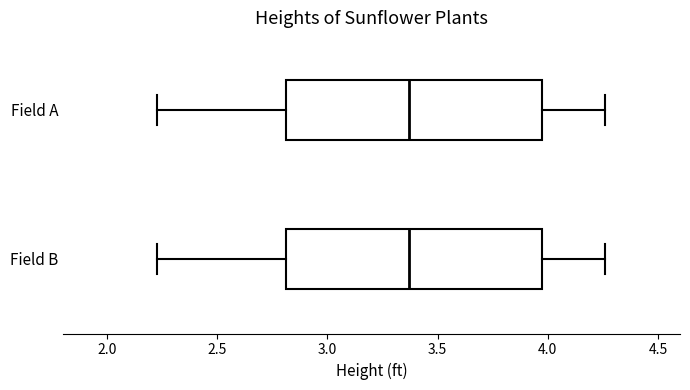

Reading bottom to top, read every box against the x-axis: the position of its median line, the range the box covers, and the ends of its whiskers. The values are not printed on the chart, so give them approximately, as read against the axis.

Field B: median 3.35, box 2.80 to 3.95, whiskers 2.25 to 4.25
Field A: median 3.35, box 2.80 to 3.95, whiskers 2.25 to 4.25